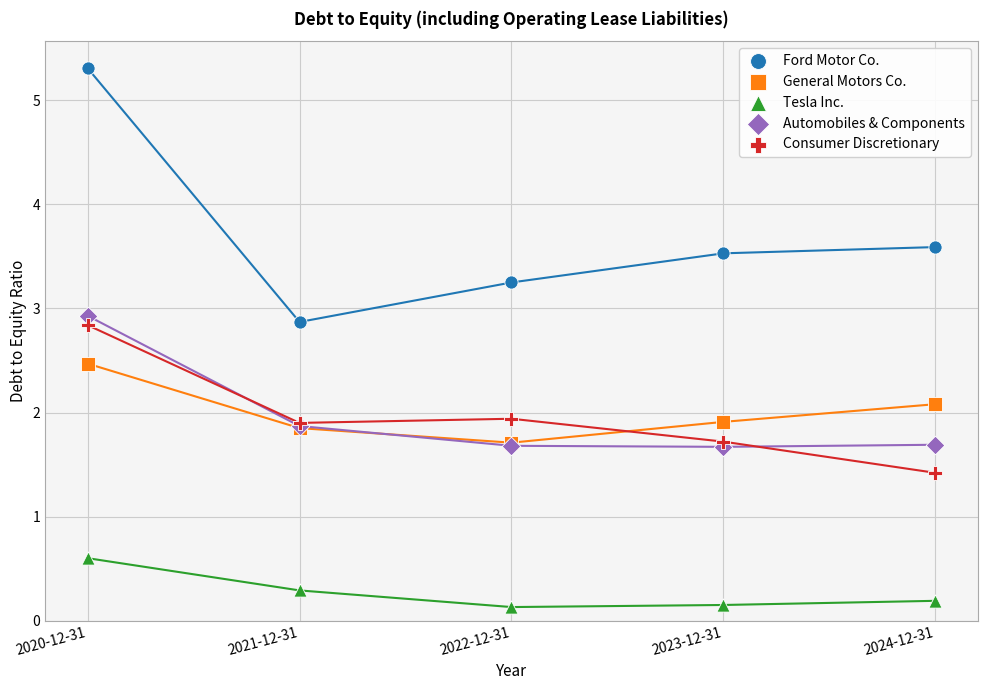

What are all the series names shown in the legend?

Ford Motor Co., General Motors Co., Tesla Inc., Automobiles & Components, Consumer Discretionary